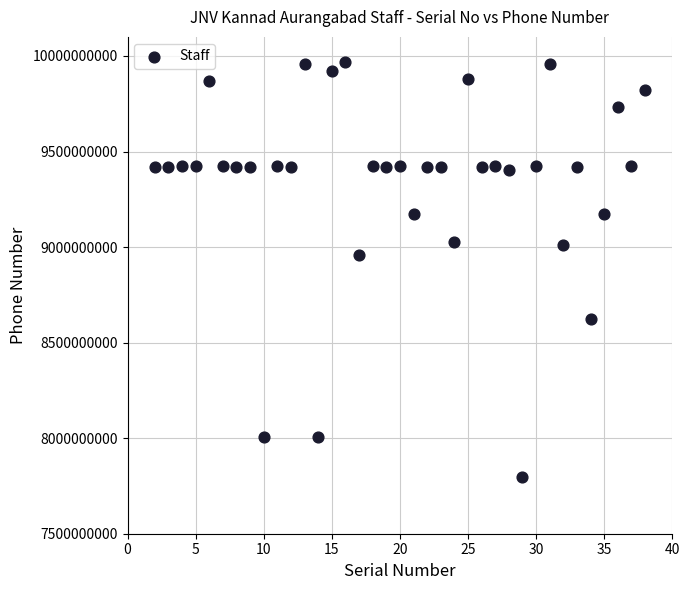

What is the range of Y values (max minus min)?

2172588326